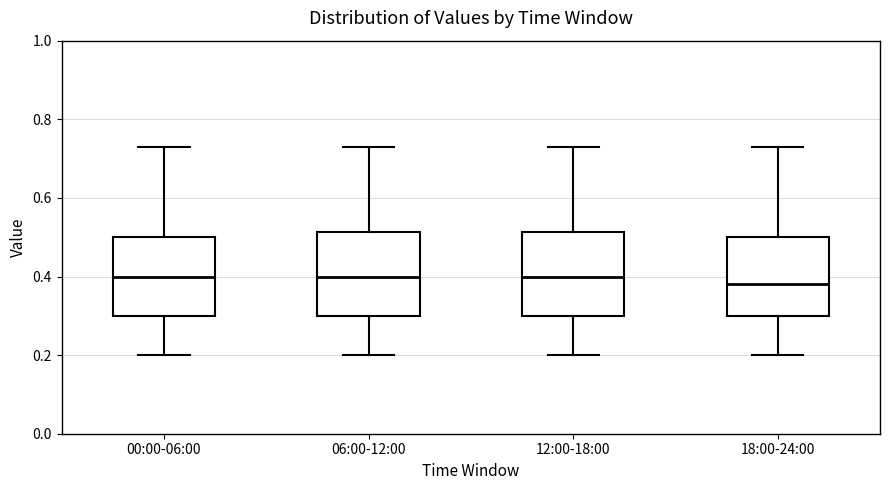

Reading left to right, transcribe this box plot: for each box, give where its median line is, the range the box spans, and where its two whiskers end, as read against the y-axis. The values are not printed on the chart, so give them approximately, as read against the axis.

00:00-06:00: median 0.40, box 0.30 to 0.50, whiskers 0.20 to 0.74
06:00-12:00: median 0.40, box 0.30 to 0.52, whiskers 0.20 to 0.74
12:00-18:00: median 0.40, box 0.30 to 0.52, whiskers 0.20 to 0.74
18:00-24:00: median 0.38, box 0.30 to 0.50, whiskers 0.20 to 0.74